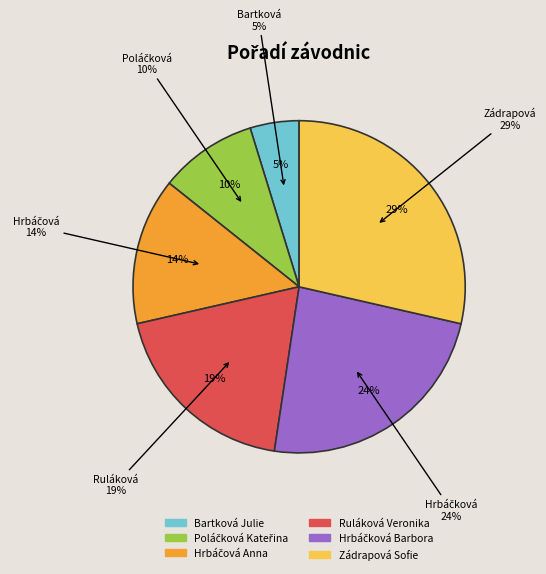

Rank the categories by value from highest to lowest.

Zádrapová Sofie, Hrbáčková Barbora, Ruláková Veronika, Hrbáčová Anna, Poláčková Kateřina, Bartková Julie